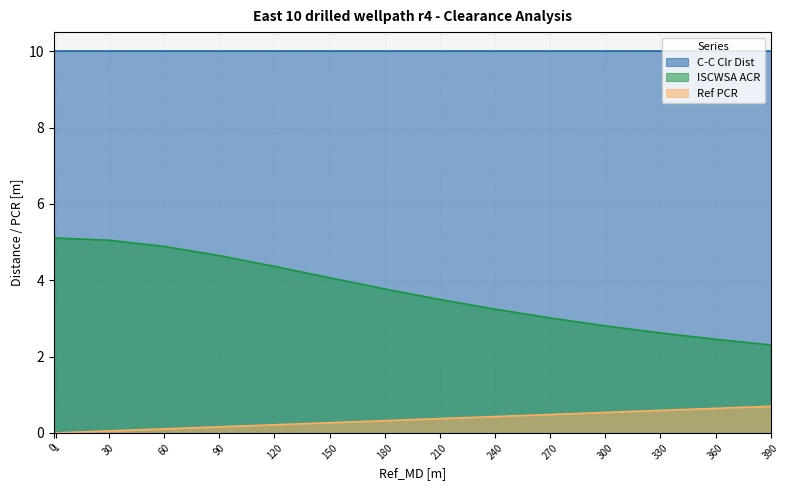

What is the sum of all Ref PCR values?

4.9